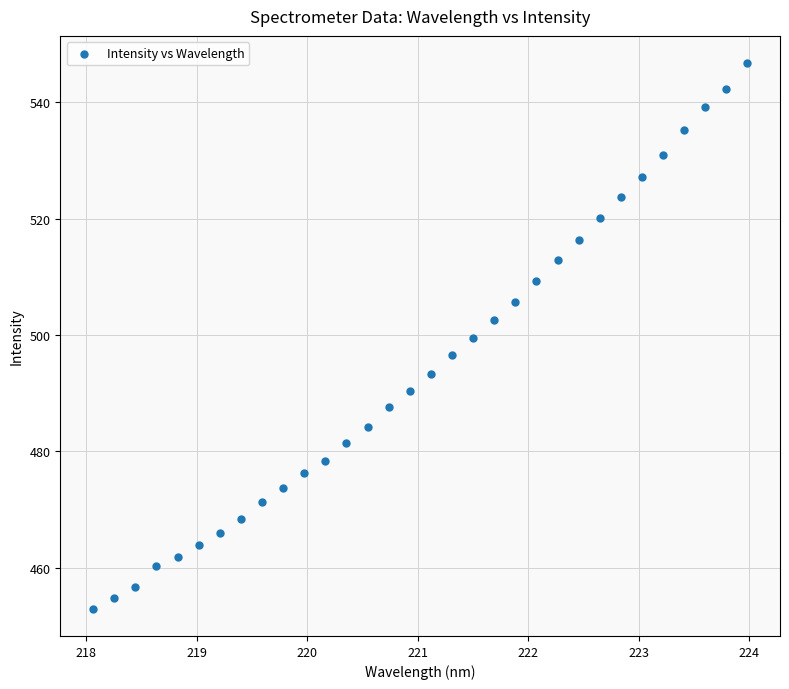

What is the range of Y values (max minus min)?

93.8